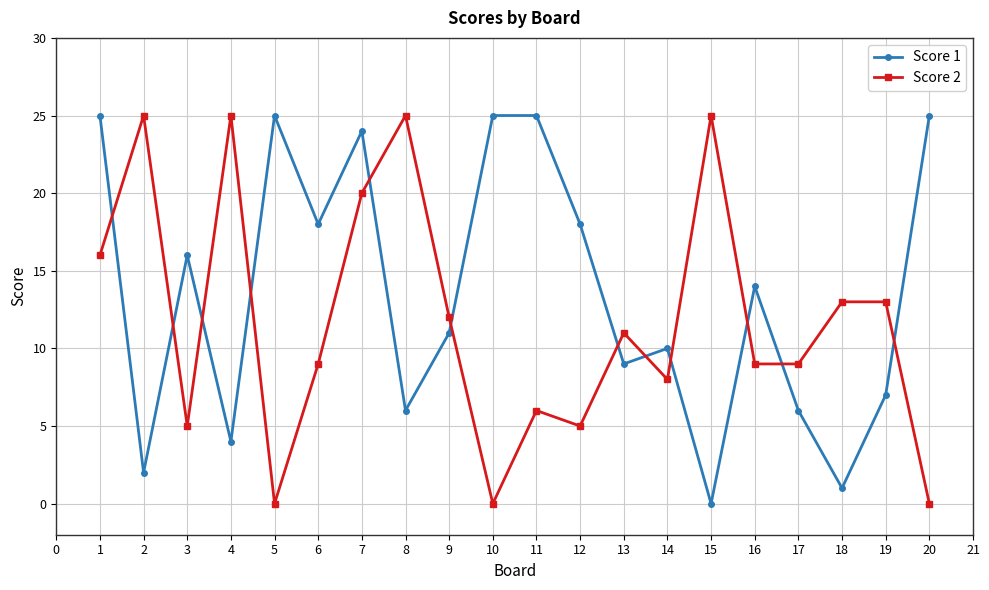

What is the difference between the second highest and minimum values in the Score 1 series?

25